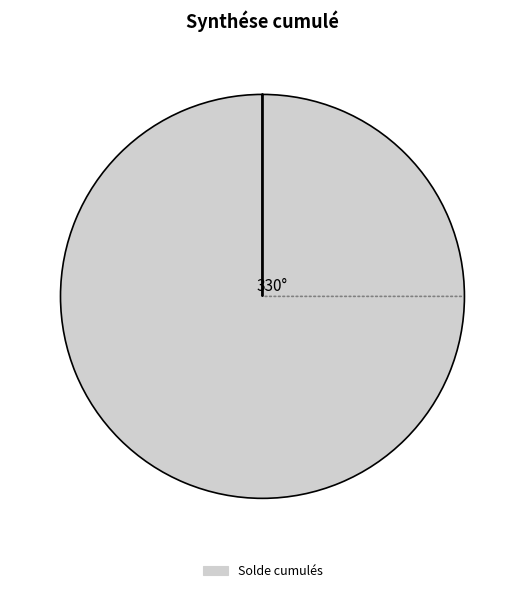

Is there any slice that represents more than half of the pie?

Yes